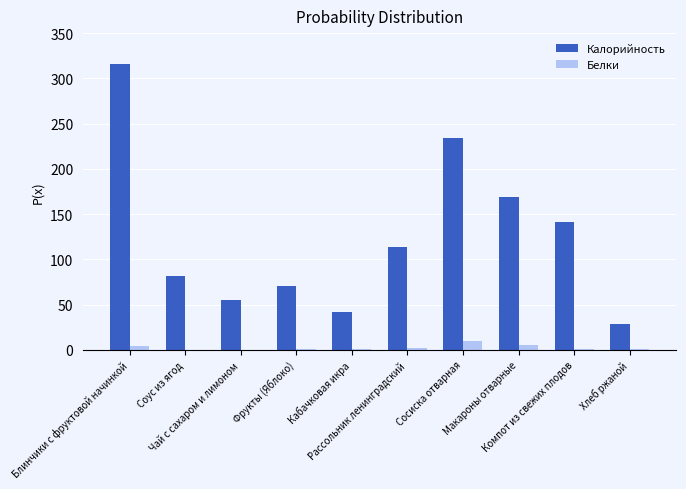

What is the highest value of the Калорийность series?

316.3